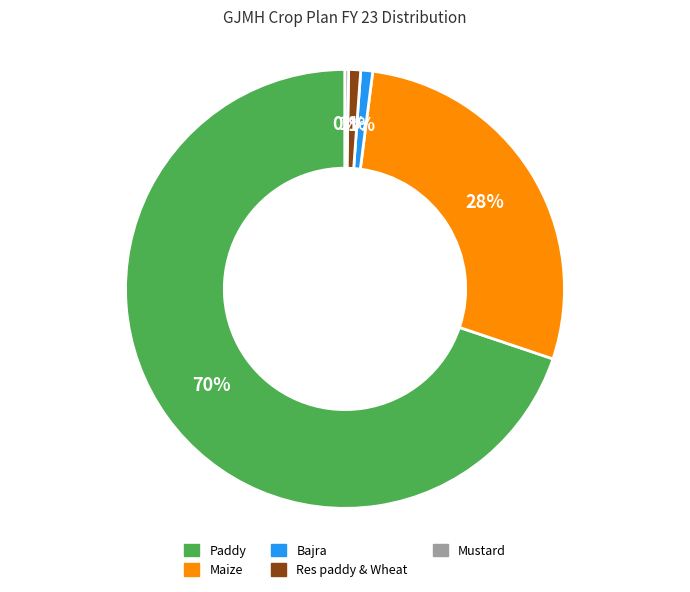

Does Bajra account for over 50% of the chart?

No